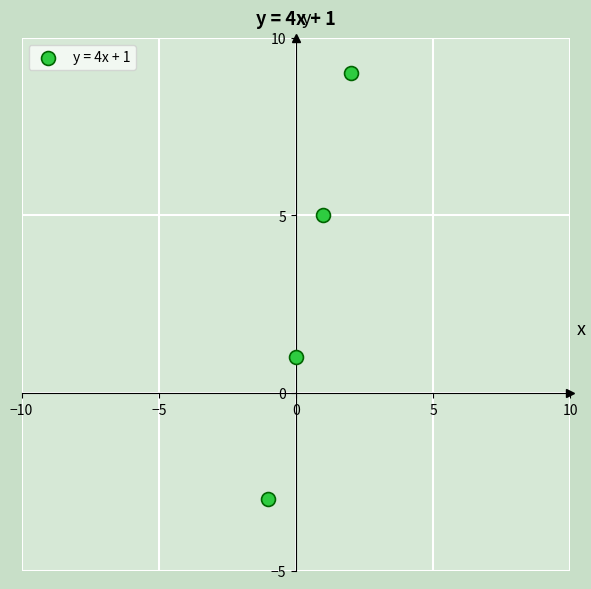

What is the range of Y values (max minus min)?

12